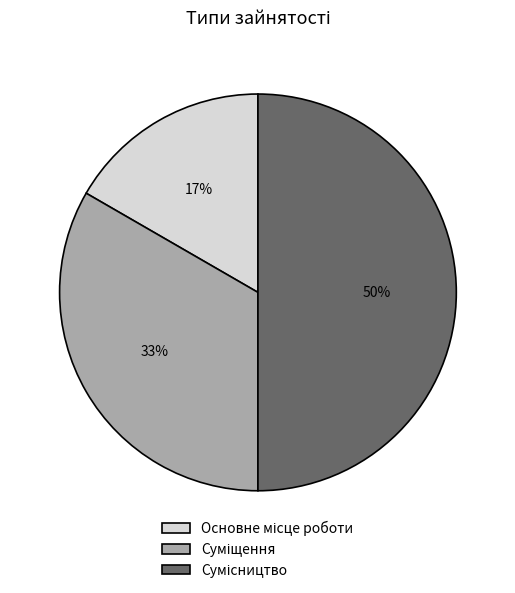

To the nearest percent, what is the average slice percentage?

33%